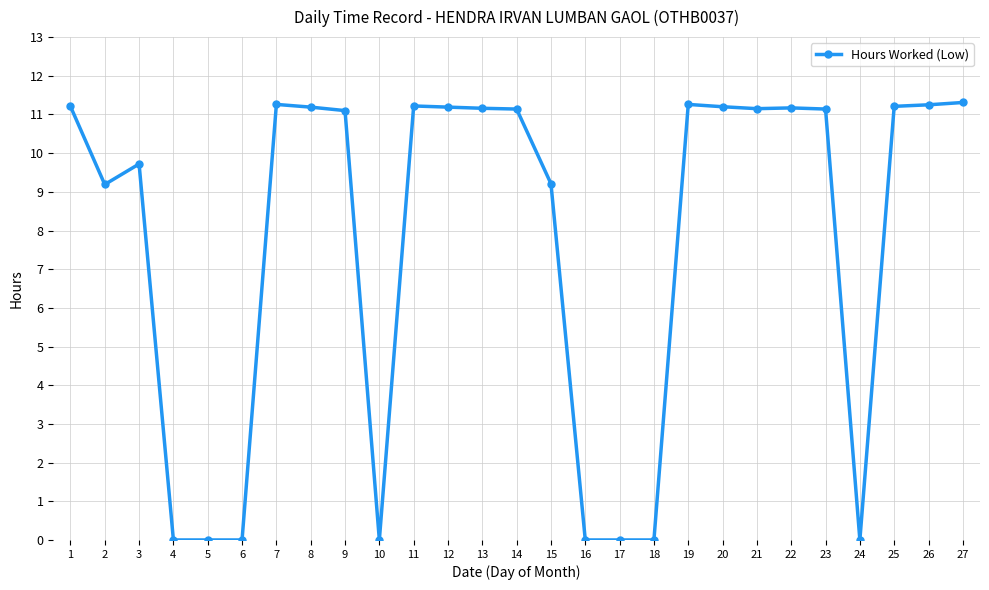

True or false: the data shows 11.3 at 27.

True